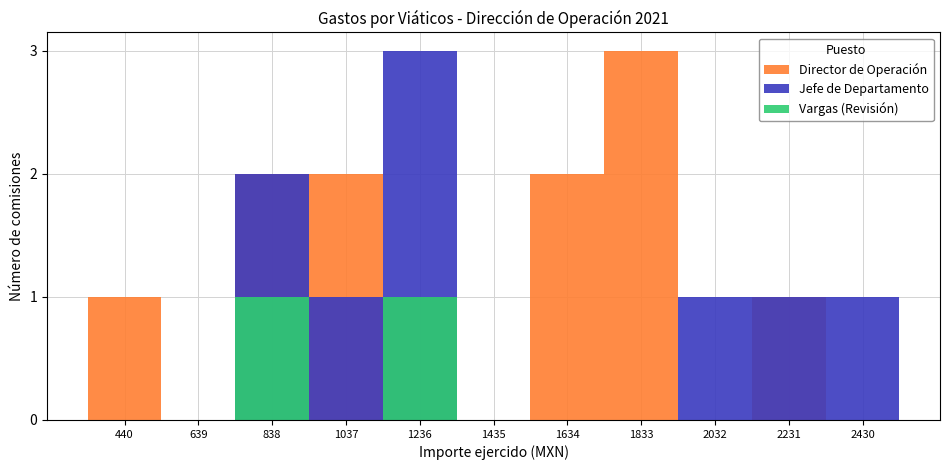

The value of Vargas (Revisión) at 1236 is 0. True or false?

False